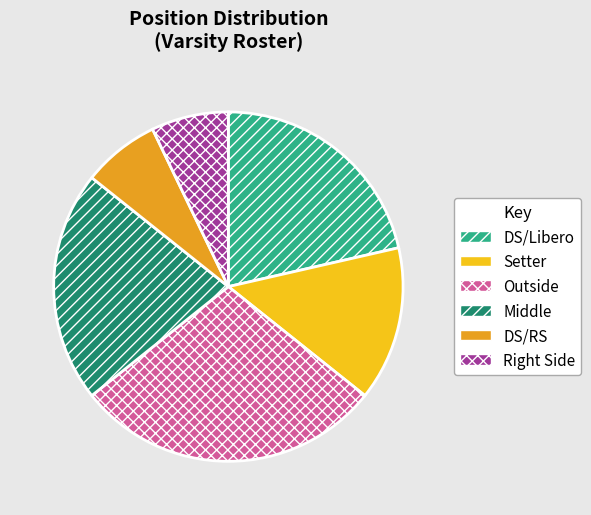

Which category has the biggest portion of the pie?

Outside